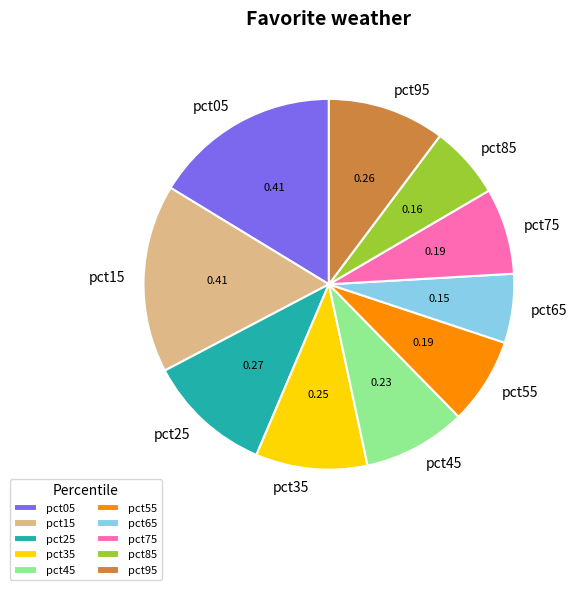

Combined, do pct55 and pct95 account for over 50%?

No